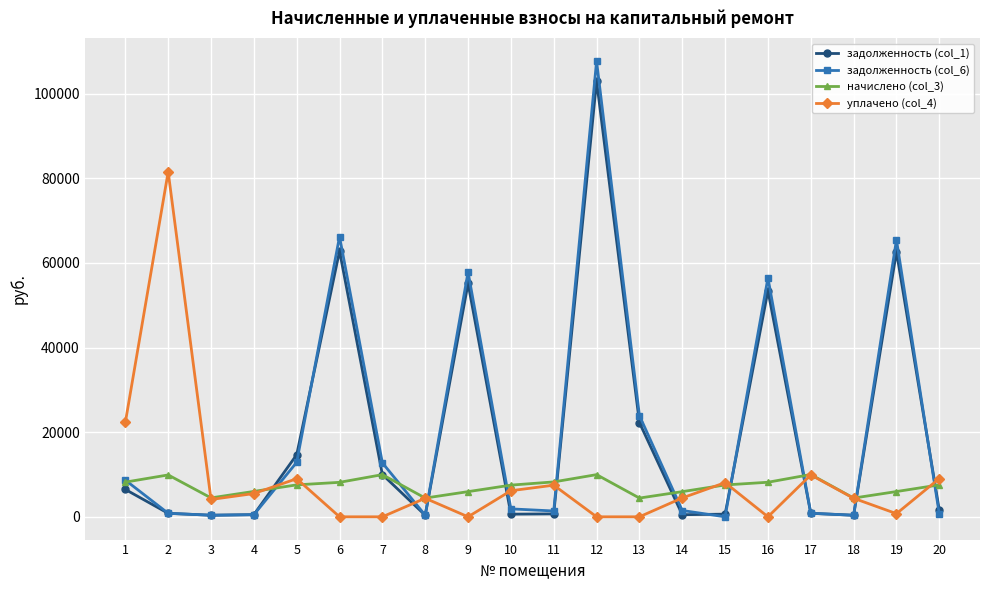

Count the number of data series in this chart.

4